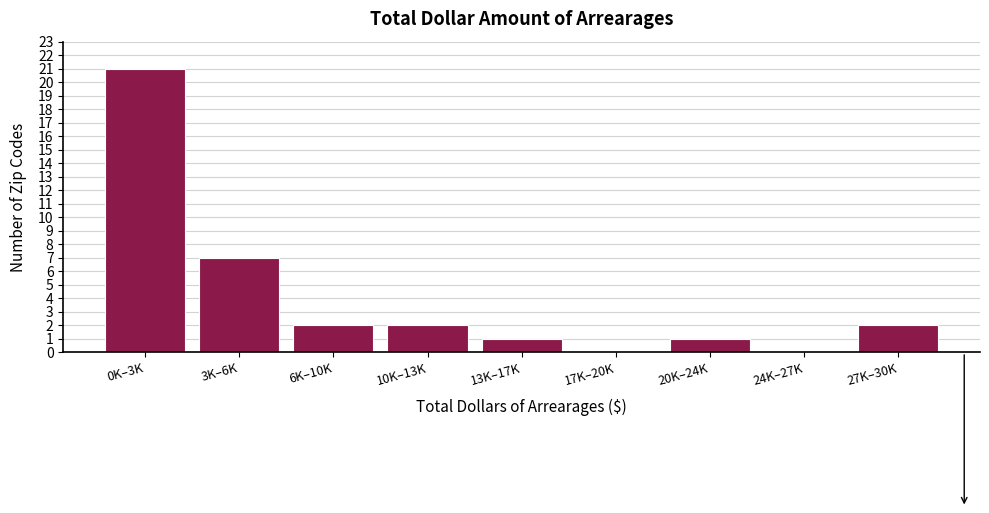

Reading left to right, extract all data points from this chart.

0K–3K=21	3K–6K=7	6K–10K=2	10K–13K=2	13K–17K=1	17K–20K=0	20K–24K=1	24K–27K=0	27K–30K=2